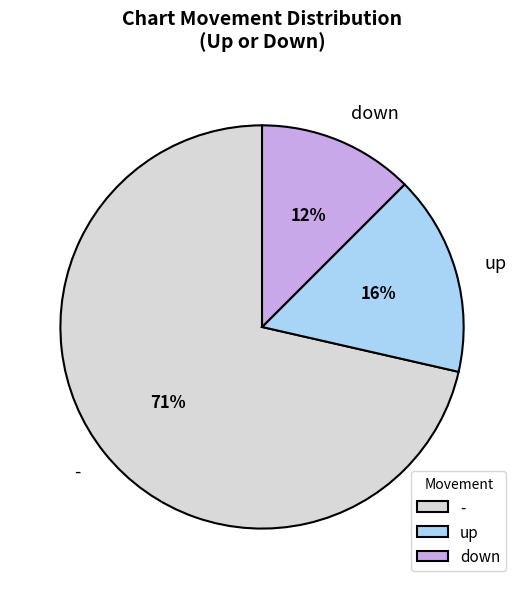

To the nearest percent, what is the average slice percentage?

33%